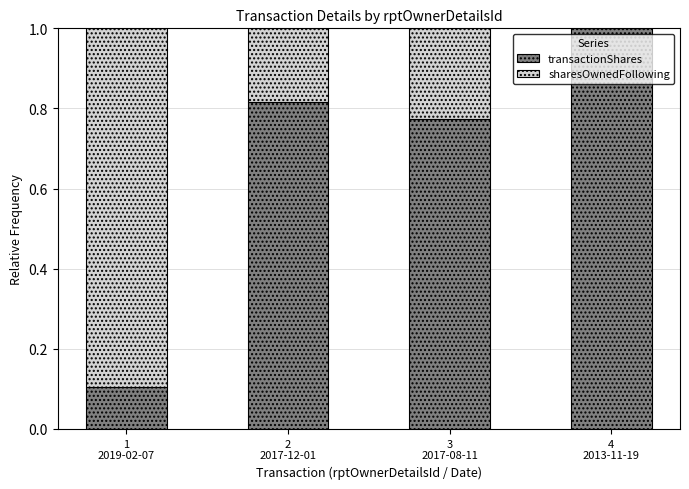

What is the highest value of the transactionShares series?

1.0